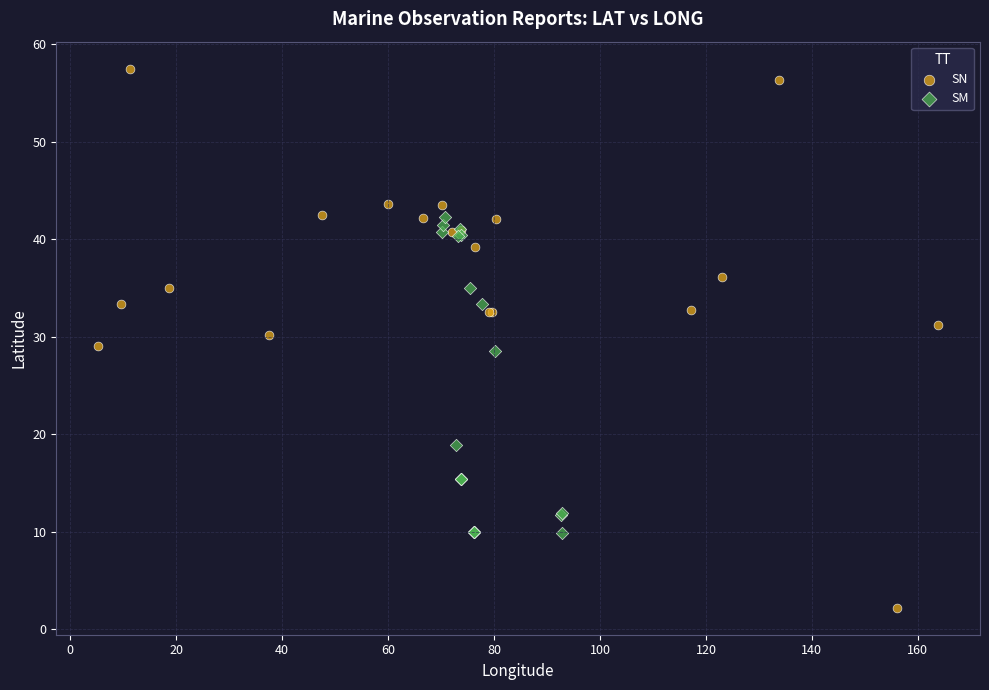

What are all the series names shown in the legend?

SN, SM